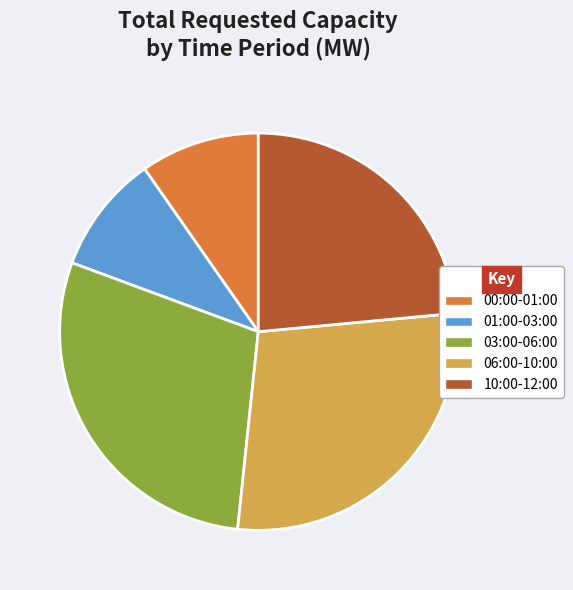

How many segments does this pie chart have?

5